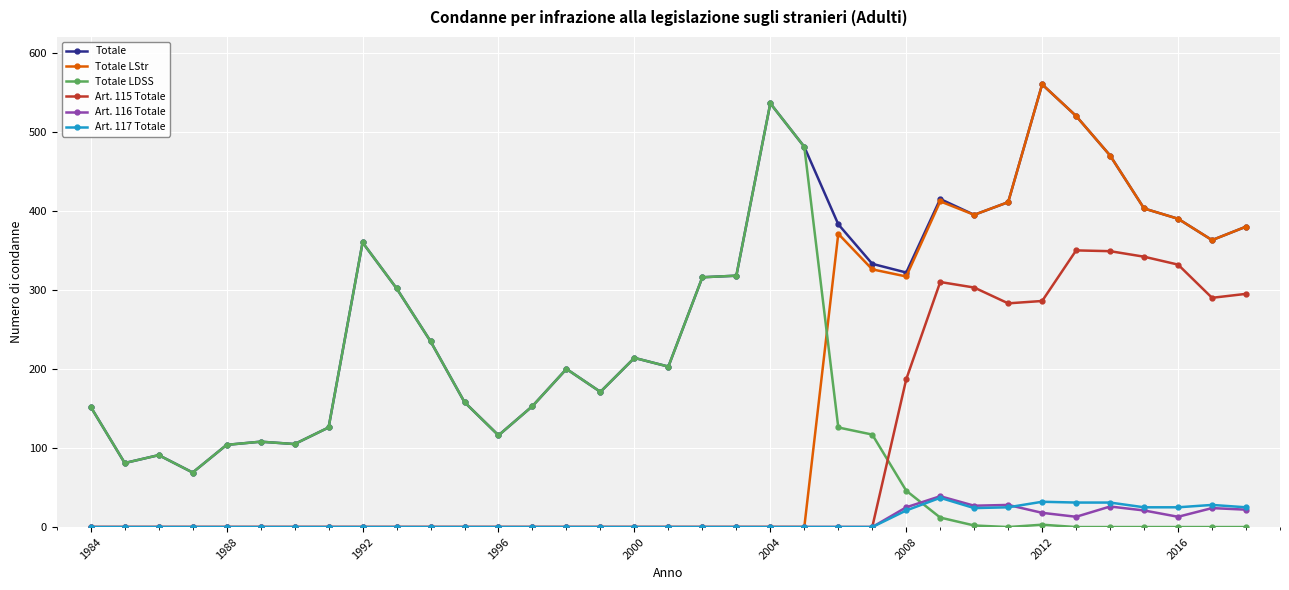

True or false: Art. 116 Totale and Totale cross at least once.

False